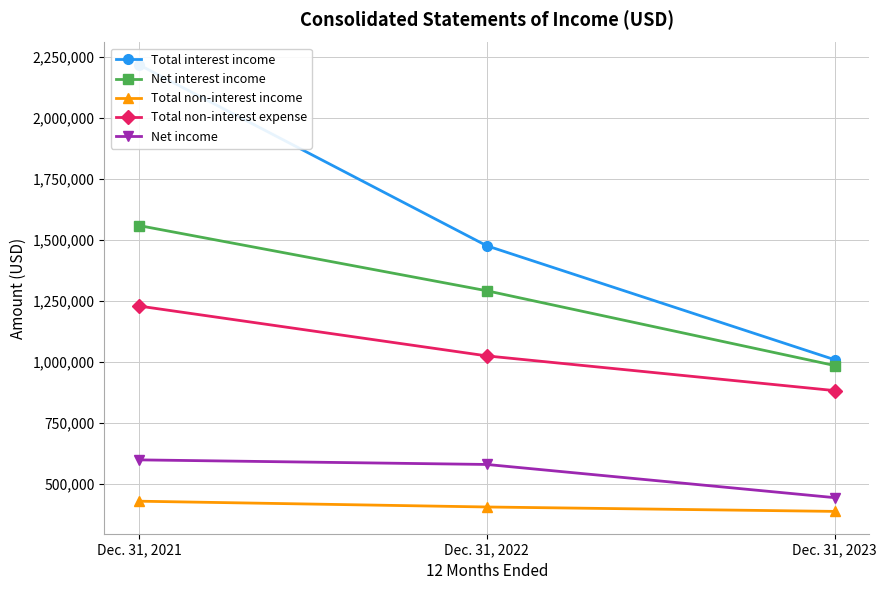

What is the lowest value of the Total interest income series?

1008769